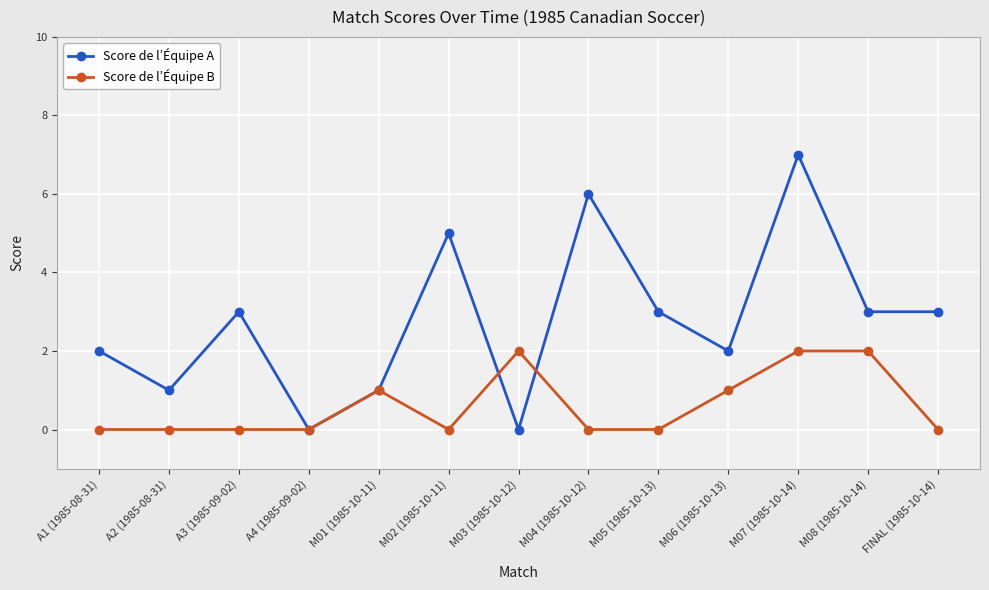

What is the spread (max minus min) of values at M08 (1985-10-14)?

1